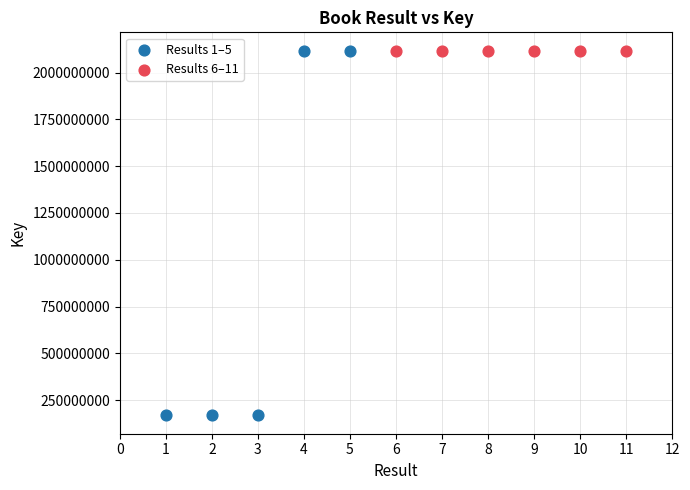

Which series contains the lowest Y value?

Results 1–5